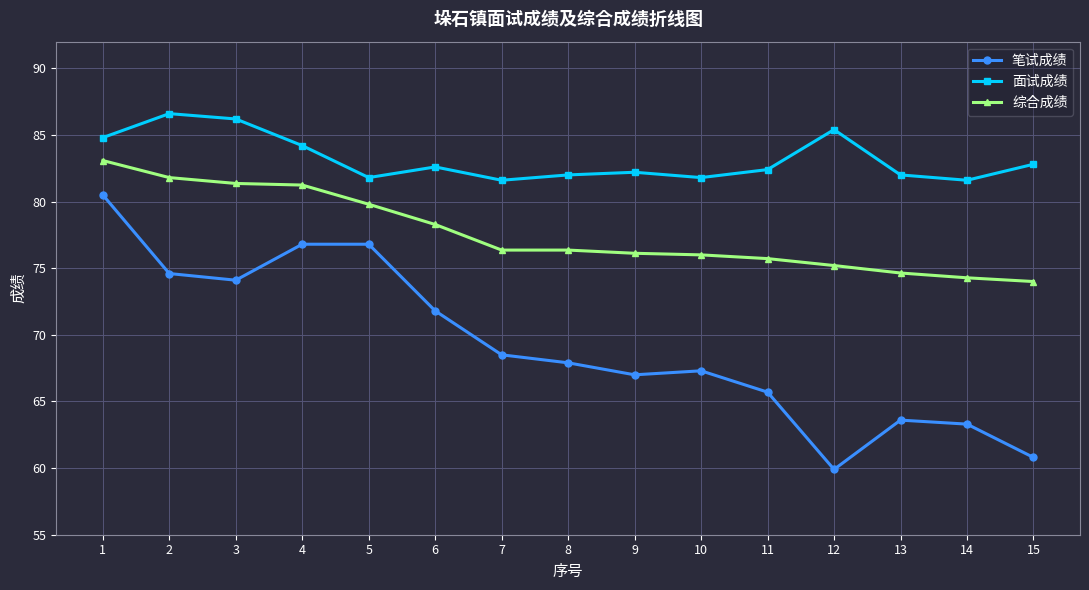

True or false: 笔试成绩 and 面试成绩 intersect in this chart.

False